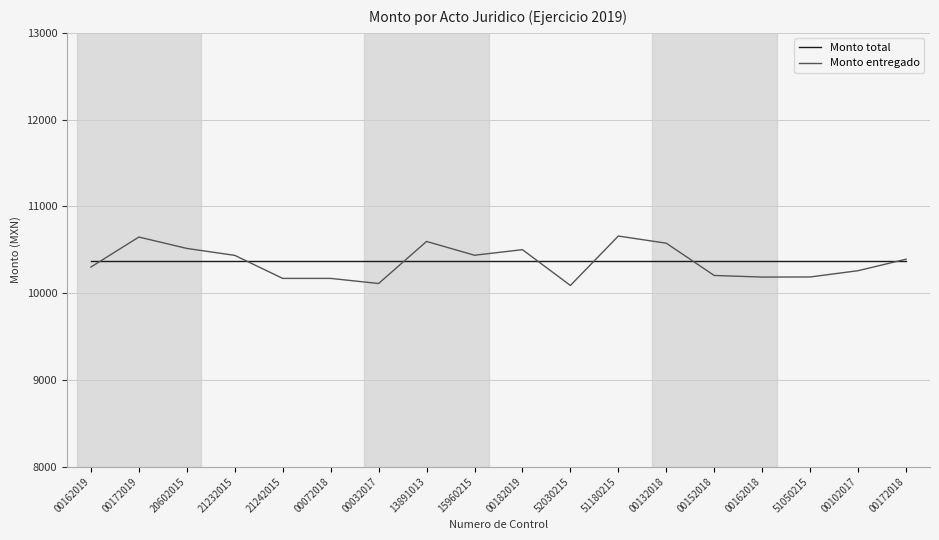

Count the number of categories in the chart.

18